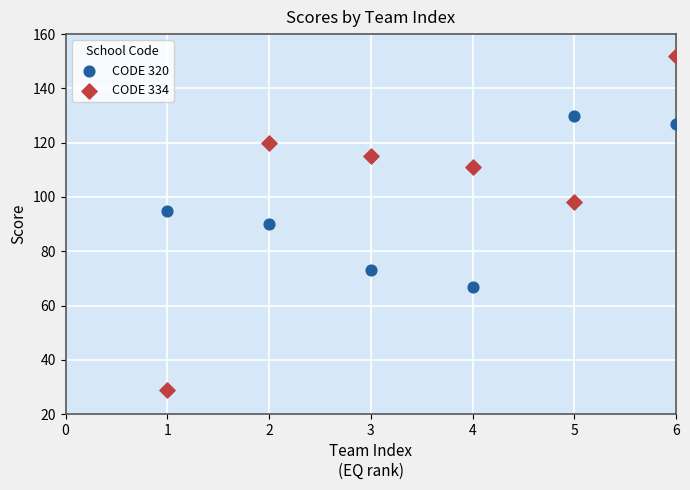

What are all the series names shown in the legend?

CODE 320, CODE 334